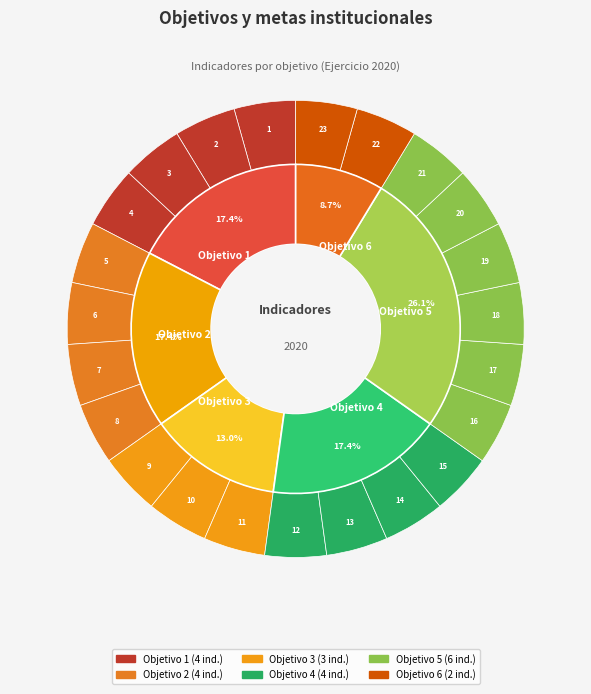

True or false: Objetivo 5 accounts for 2% of the total.

False